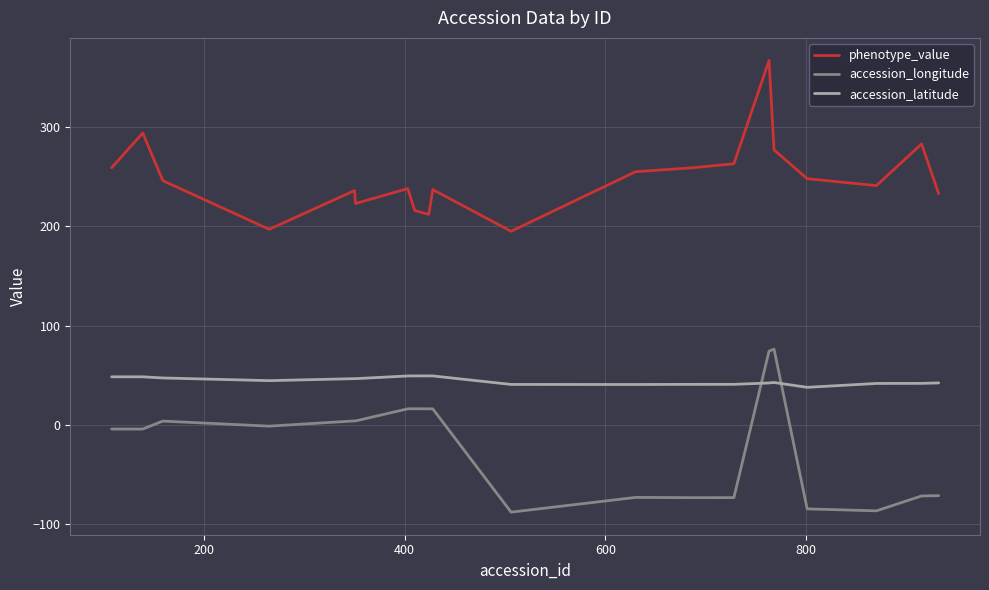

List the series in order of their peak value, highest first.

phenotype_value, accession_longitude, accession_latitude